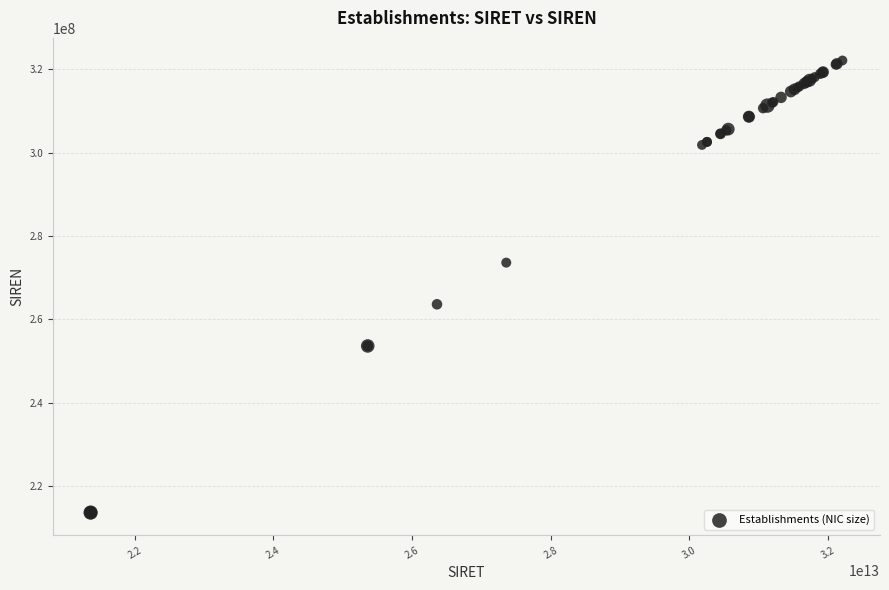

What Y value in the scatter plot is closest to 267862817?

263600462